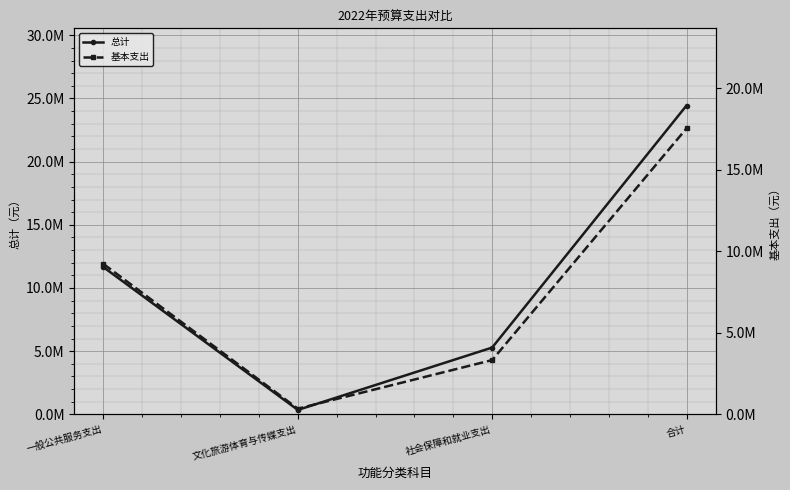

How many interior local valleys does the 总计 series have?

1